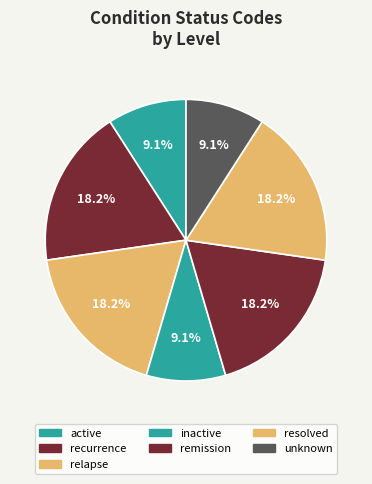

Rank the categories by value from highest to lowest.

recurrence, relapse, remission, resolved, active, inactive, unknown